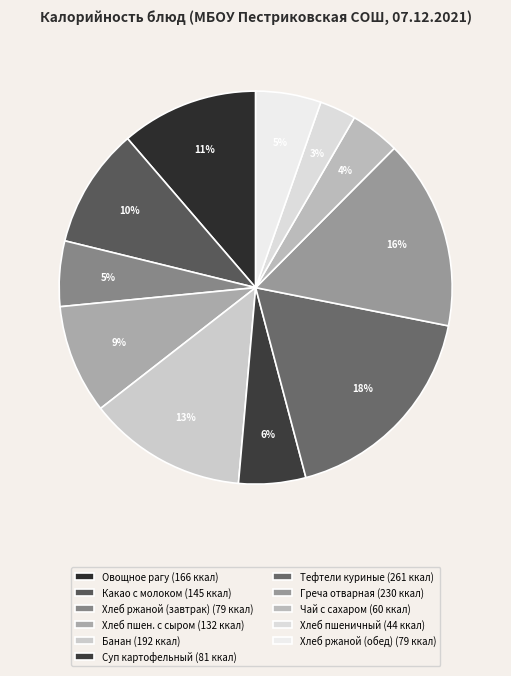

How many slices are in this pie chart?

11